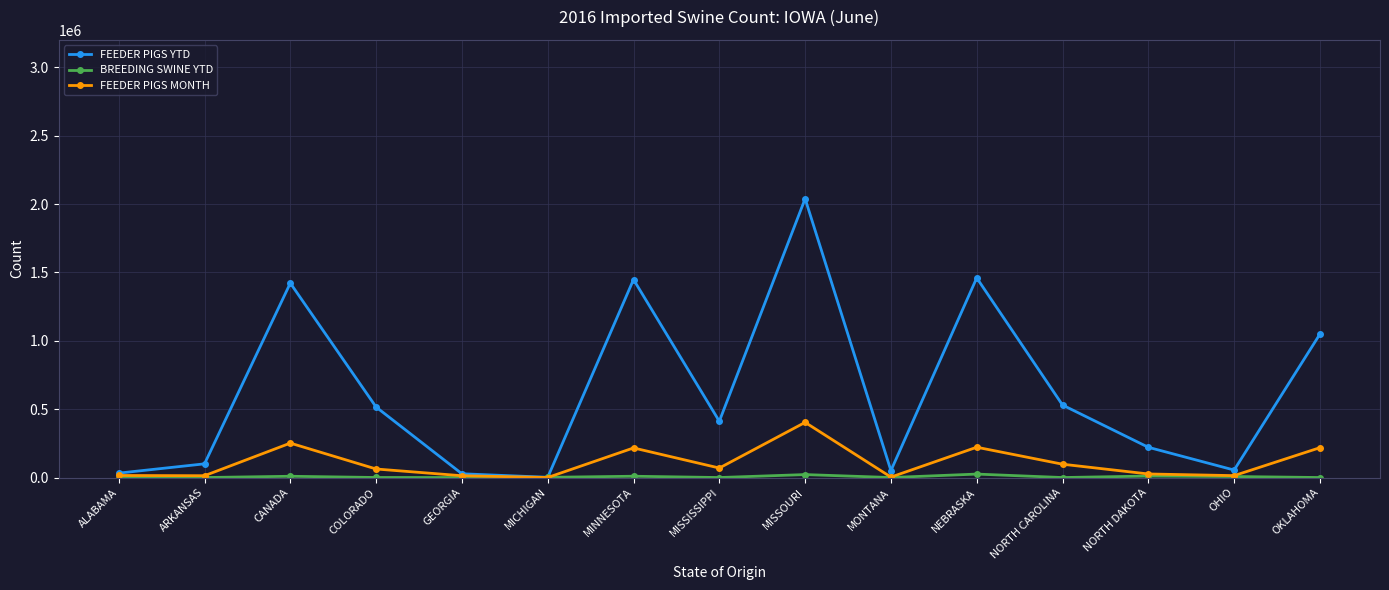

What is the label of the 12th point from the left?

NORTH CAROLINA